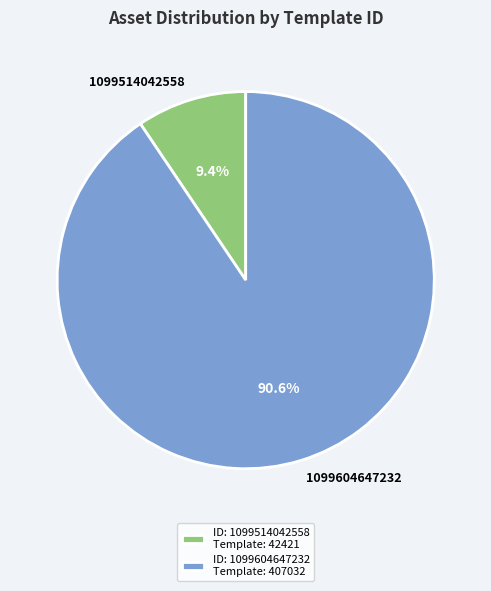

Does any single category account for the majority?

Yes